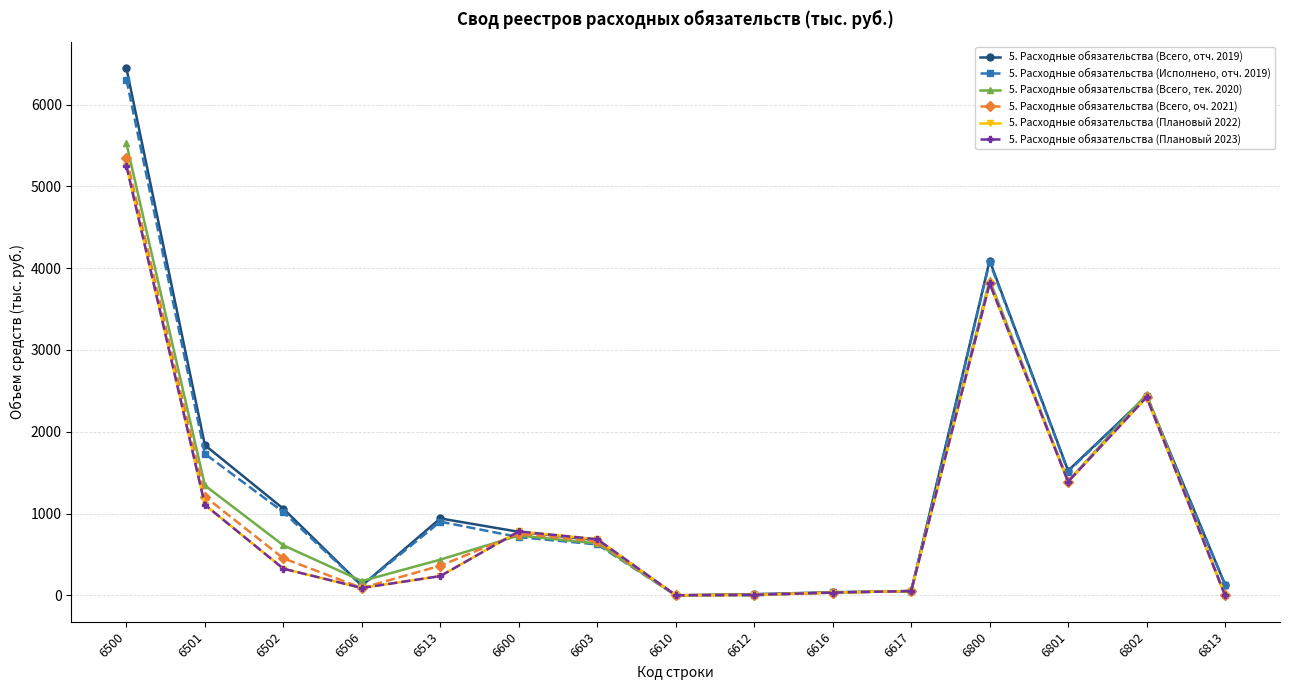

At which category does 5. Расходные обязательства (Всего, оч. 2021) reach its first local peak?

6600